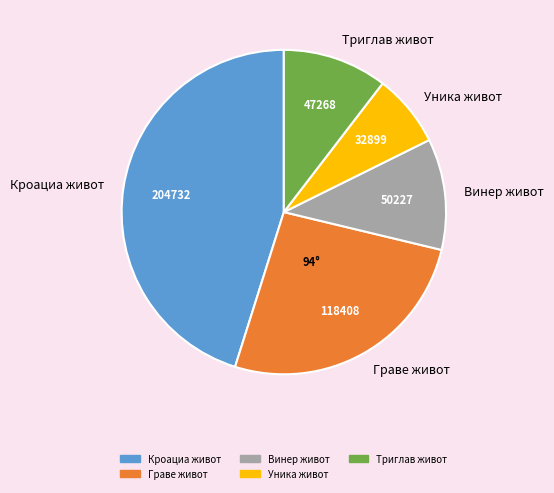

Is there a majority slice in this chart?

No